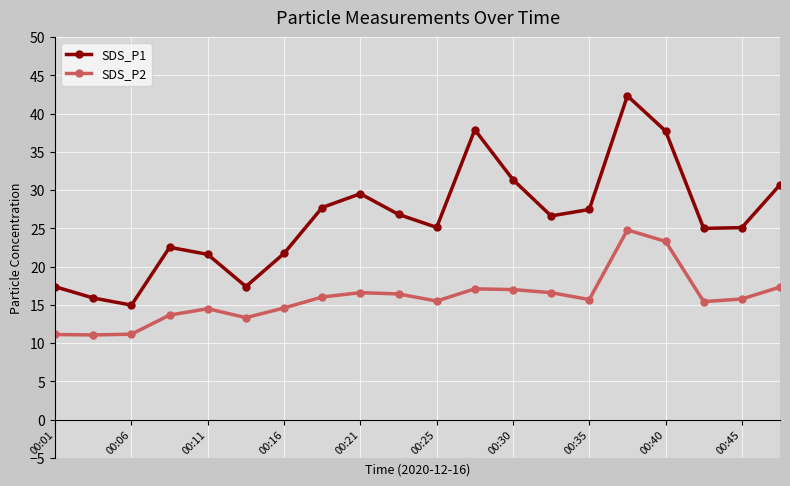

What is the lowest value of the SDS_P1 series?

15.0